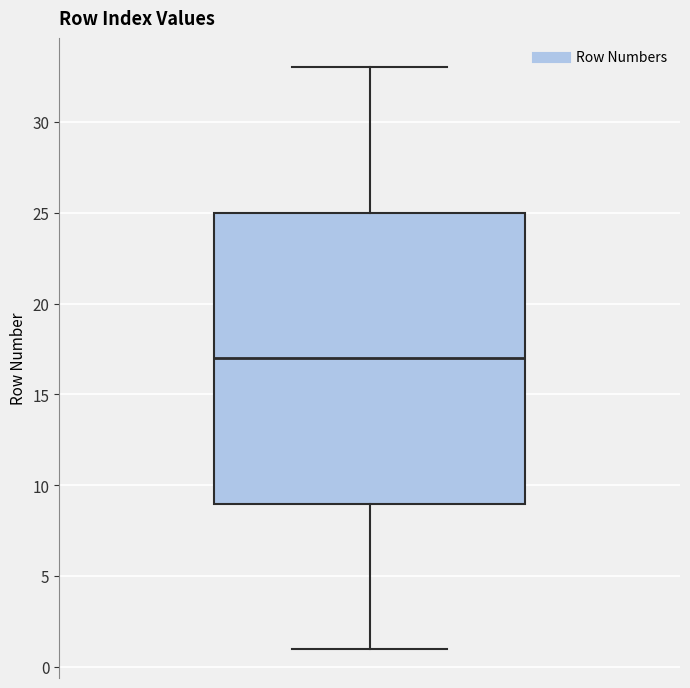

Where is the upper edge of the box on the y-axis? The values are not printed on the chart, so give them approximately, as read against the axis.

25